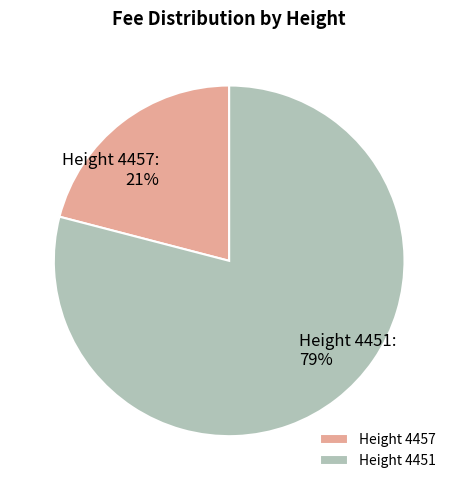

What is the majority slice?

Height 4451